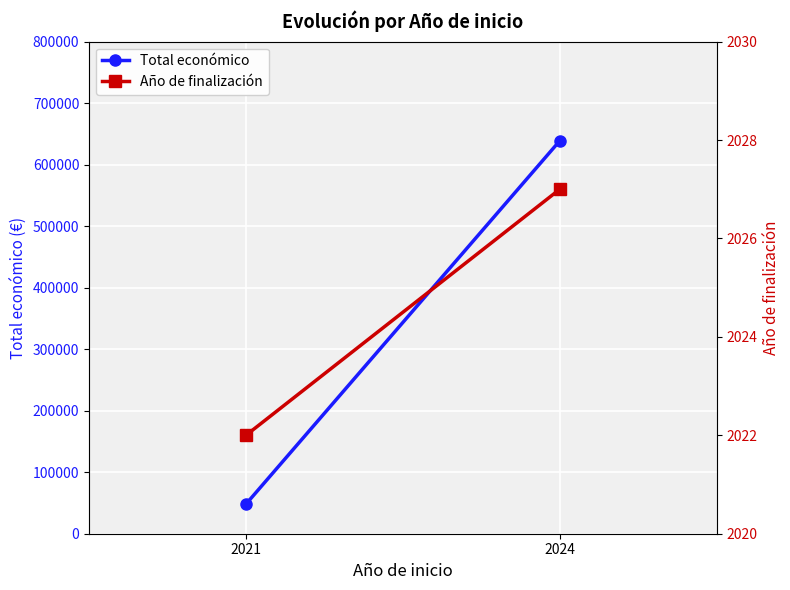

What is the total value across all series at 2021?

50140.0